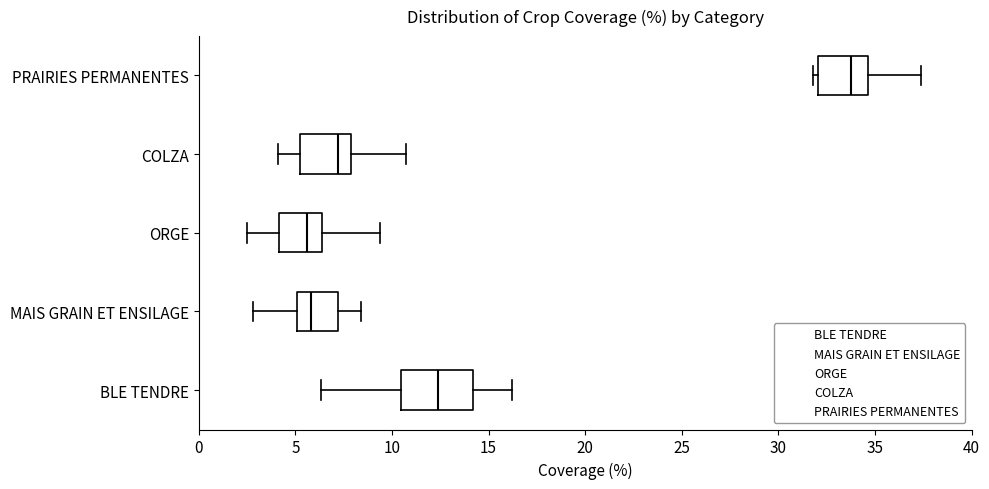

Which box is the widest, from its left edge to its right edge?

BLE TENDRE